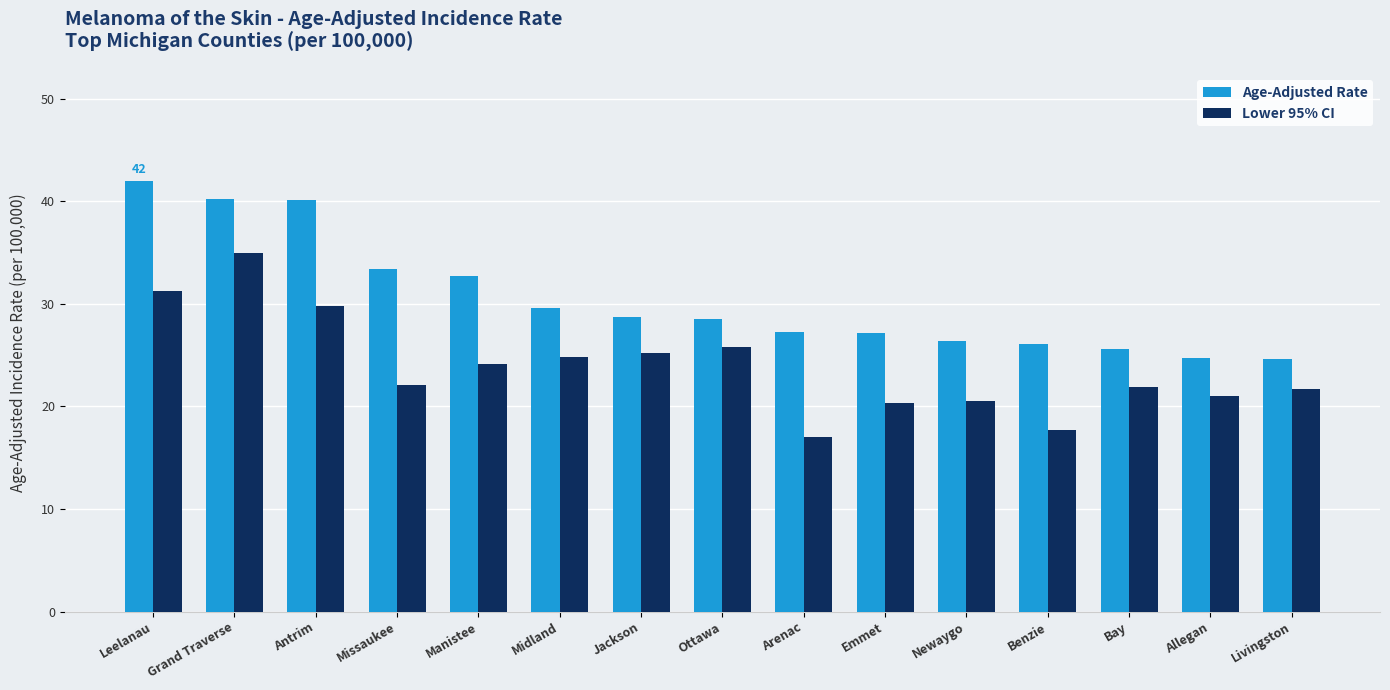

Rank the series at Leelanau from highest to lowest value.

Age-Adjusted Rate, Lower 95% CI